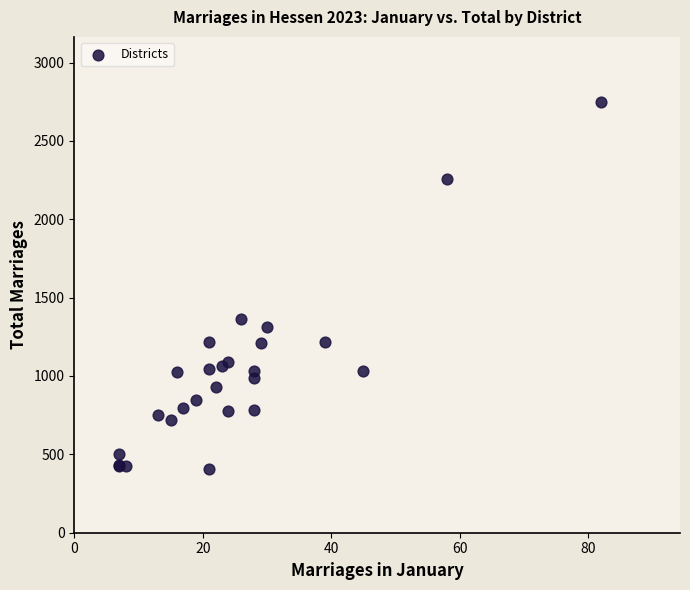

What Y value in the scatter plot is closest to 1578?

1362